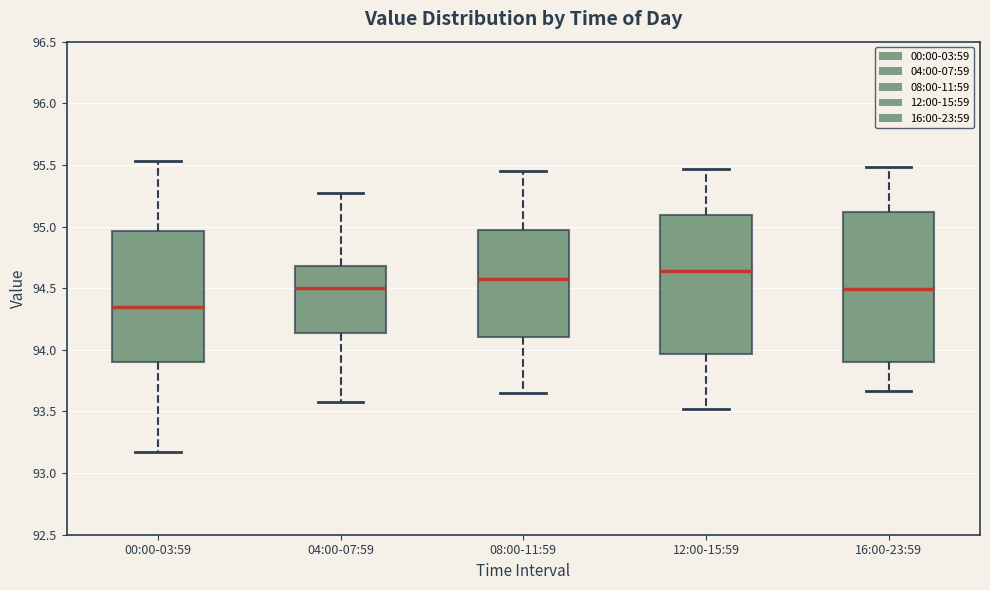

Reading left to right, transcribe this box plot: for each box, give where its median line is, the range the box spans, and where its two whiskers end, as read against the y-axis. The values are not printed on the chart, so give them approximately, as read against the axis.

00:00-03:59: median 94.35, box 93.90 to 94.95, whiskers 93.15 to 95.55
04:00-07:59: median 94.50, box 94.15 to 94.70, whiskers 93.60 to 95.25
08:00-11:59: median 94.60, box 94.10 to 94.95, whiskers 93.65 to 95.45
12:00-15:59: median 94.65, box 93.95 to 95.10, whiskers 93.50 to 95.45
16:00-23:59: median 94.50, box 93.90 to 95.10, whiskers 93.65 to 95.50